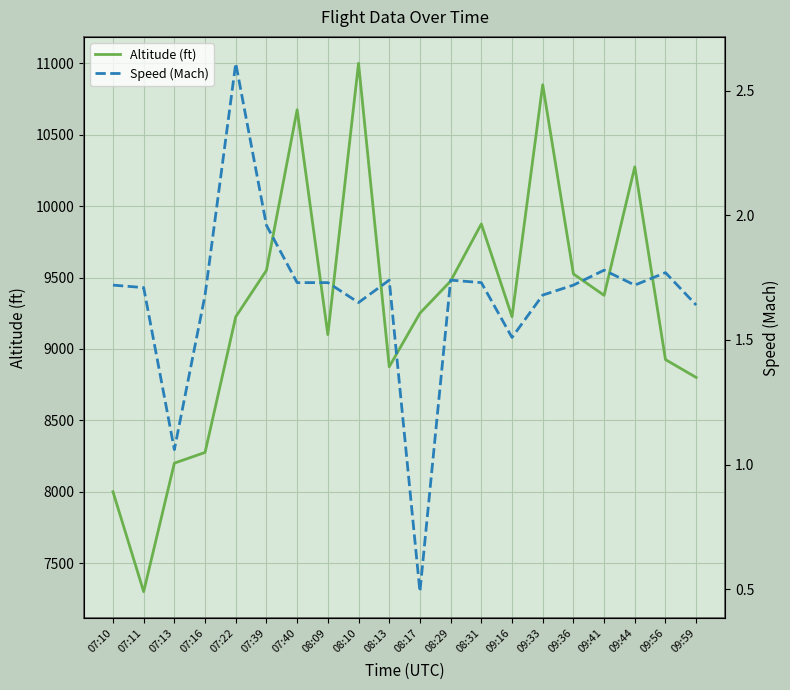

Reading left to right, transcribe all the data shown in this chart.

Altitude (ft): 07:10=8000.0	07:11=7300.0	07:13=8200.0	07:16=8275.0	07:22=9225.0	07:39=9550.0	07:40=10675.0	08:09=9100.0	08:10=11000.0	08:13=8875.0	08:17=9250.0	08:29=9475.0	08:31=9875.0	09:16=9225.0	09:33=10850.0	09:36=9525.0	09:41=9375.0	09:44=10275.0	09:56=8925.0	09:59=8800.0
Speed (Mach): 07:10=1.7	07:11=1.7	07:13=1.1	07:16=1.7	07:22=2.6	07:39=2.0	07:40=1.7	08:09=1.7	08:10=1.6	08:13=1.7	08:17=0.5	08:29=1.7	08:31=1.7	09:16=1.5	09:33=1.7	09:36=1.7	09:41=1.8	09:44=1.7	09:56=1.8	09:59=1.6